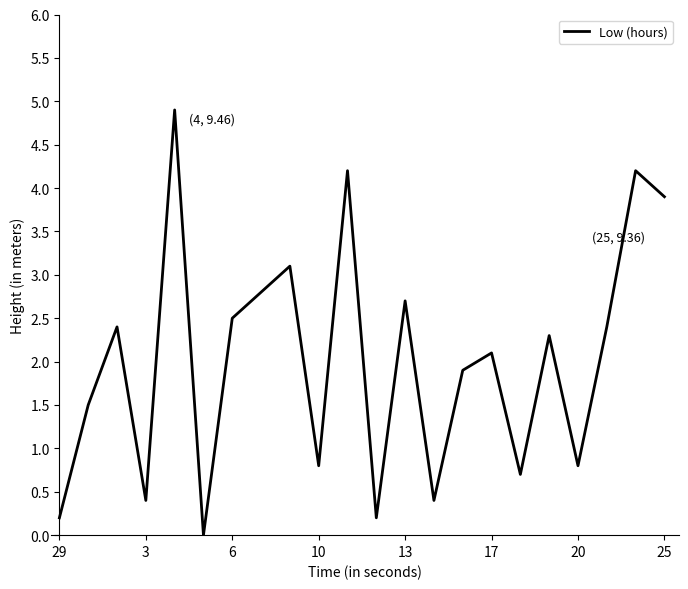

What is the maximum value shown in the chart?

4.9